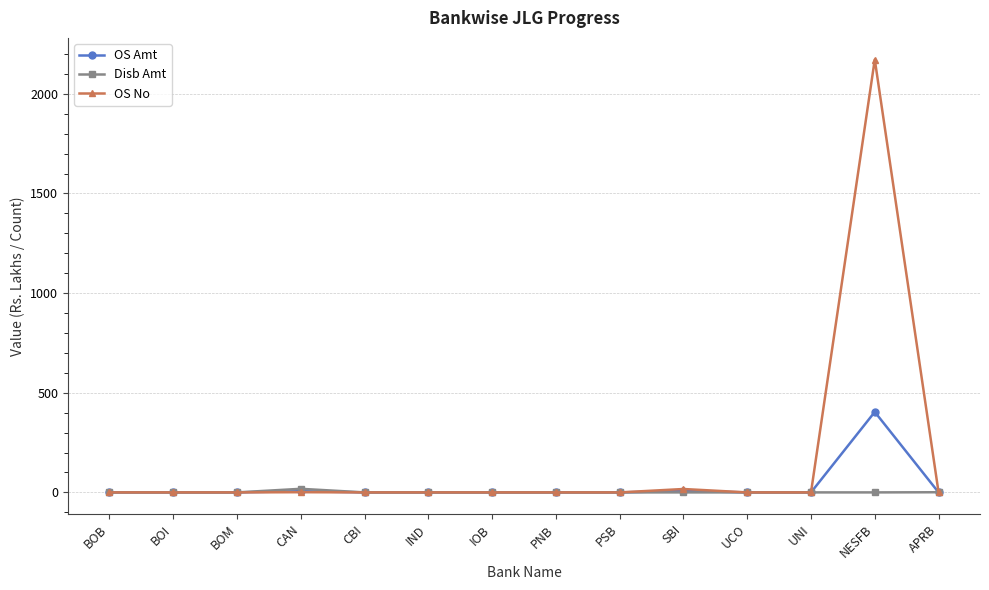

What is the difference between the maximum and minimum values in the OS No series?

2172.0